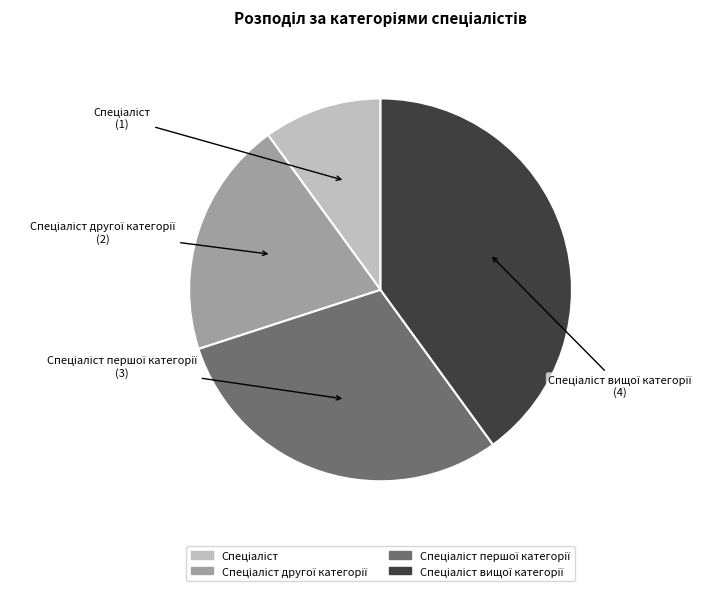

Does any single category account for the majority?

No